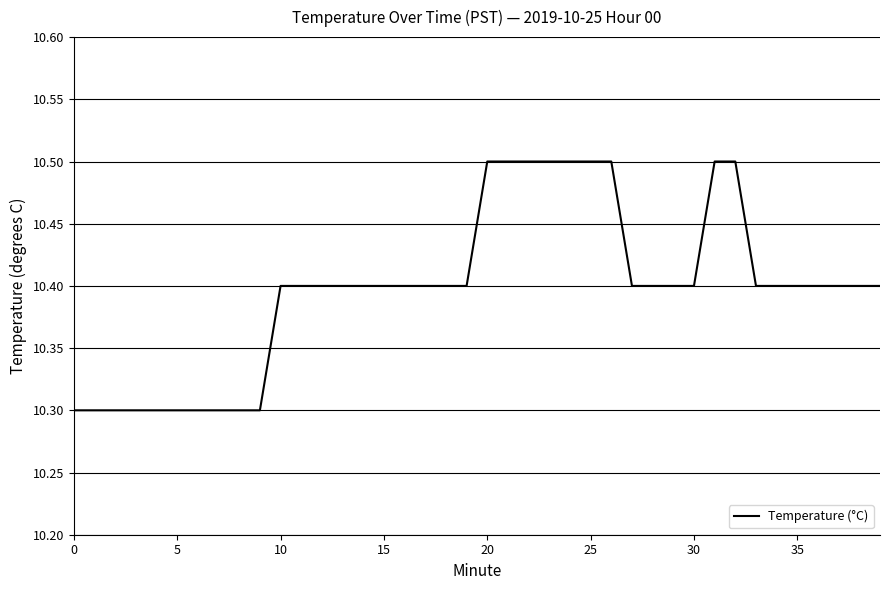

What is the maximum value shown in the chart?

10.5